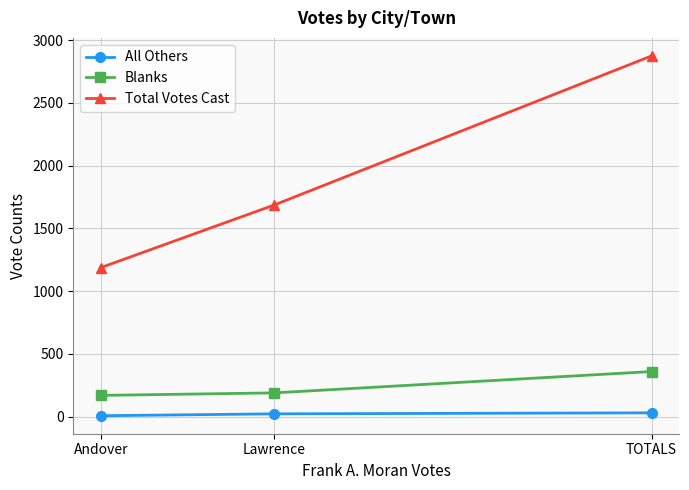

Which series has the largest total across all categories?

Total Votes Cast